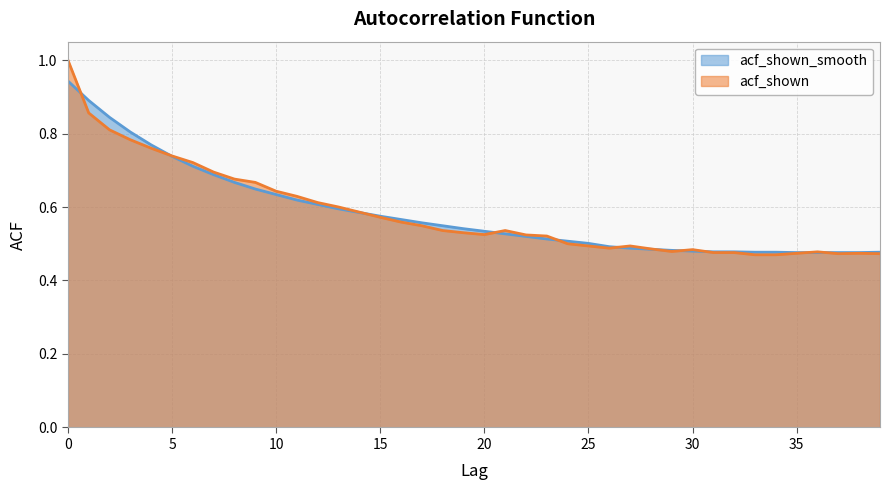

Where is acf_shown_smooth nearest to the value 0?

35